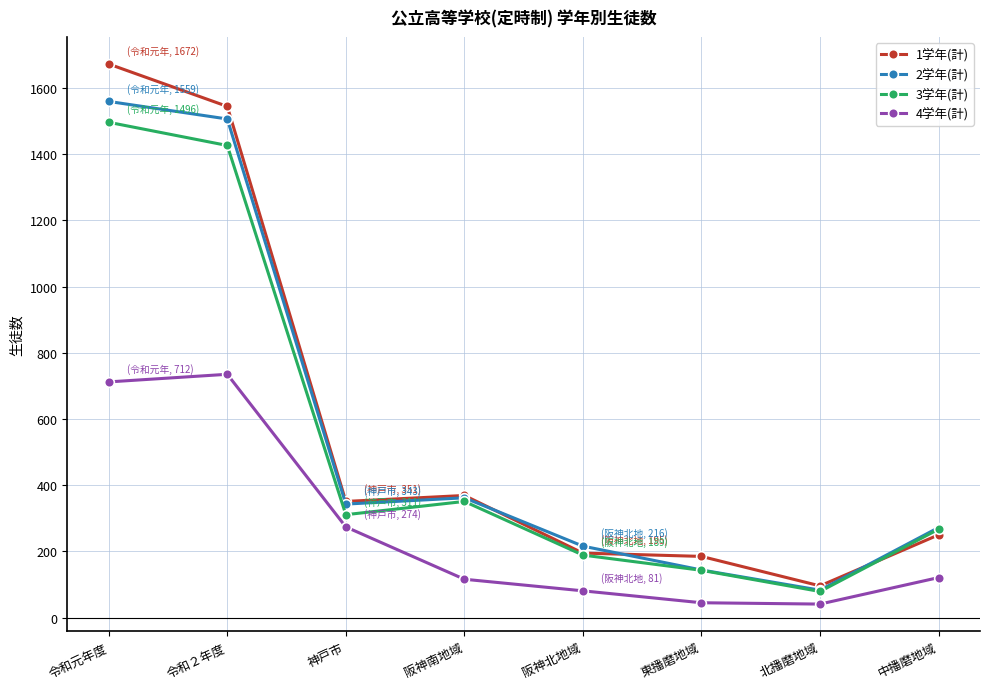

What position from the left is 東播磨地域?

6